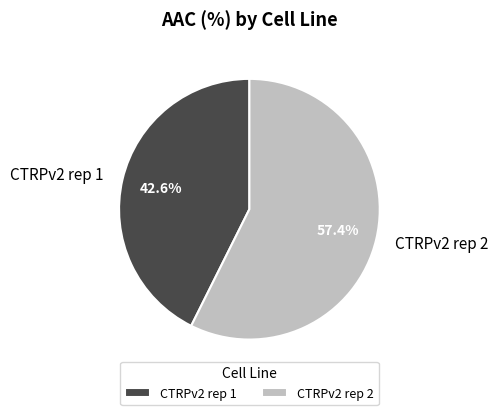

Between CTRPv2 rep 1 and CTRPv2 rep 2, which is larger?

CTRPv2 rep 2